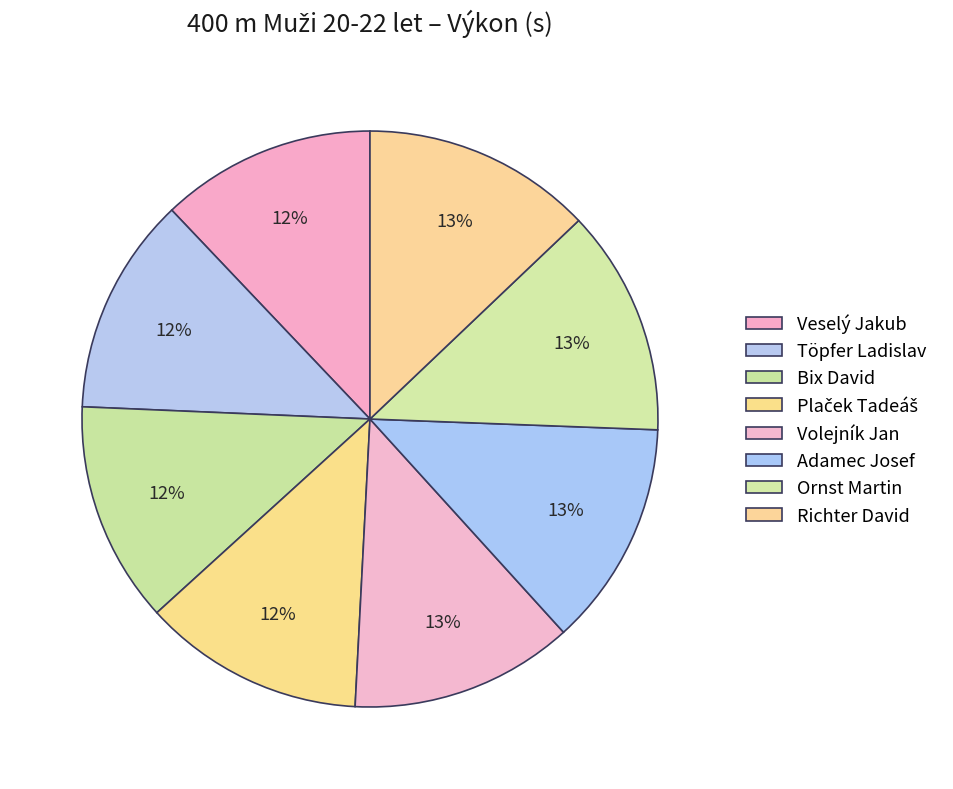

How many slices are in this pie chart?

8